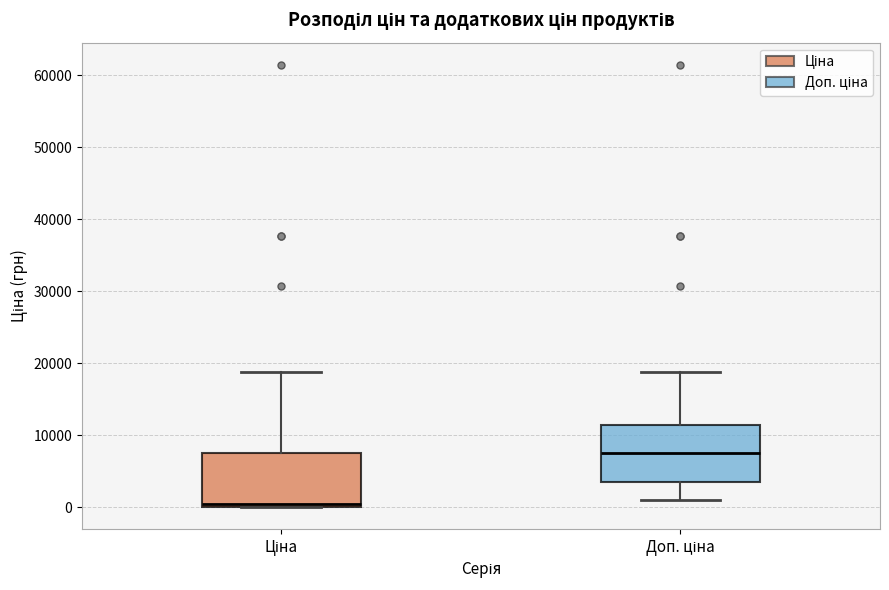

Reading left to right, read every box against the y-axis: the position of its median line, the range the box covers, and the ends of its whiskers. The values are not printed on the chart, so give them approximately, as read against the axis.

Ціна: median 0 (just above the box's lower edge), box 0 to 8000, whiskers 0 to 19000
Доп. ціна: median 8000, box 4000 to 11000, whiskers 1000 to 19000